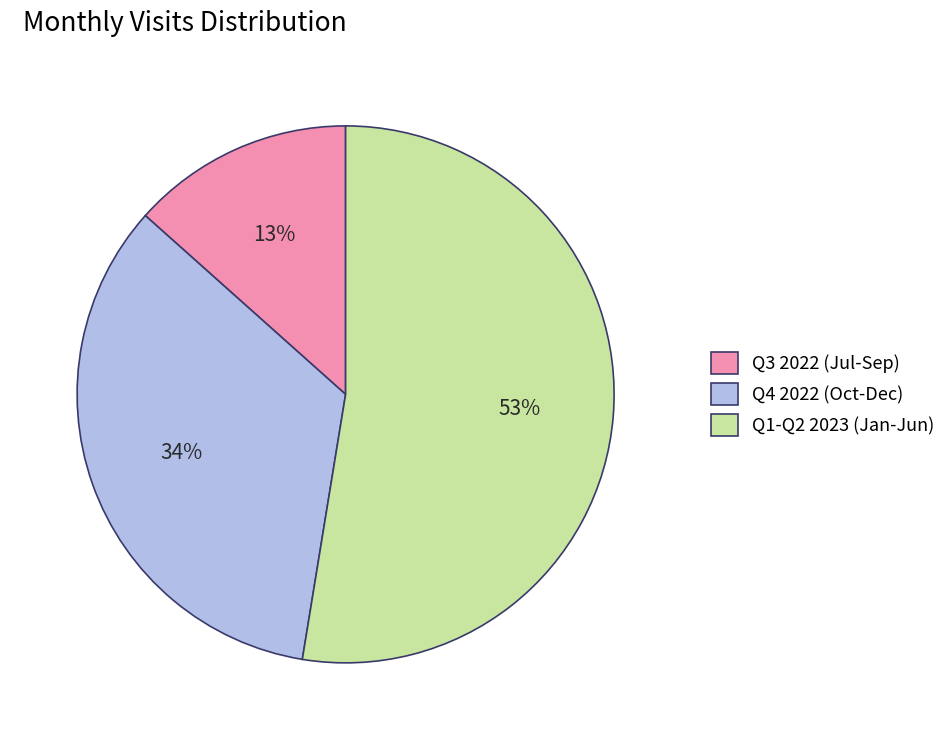

Is Q3 2022 (Jul-Sep) the majority of the pie?

No